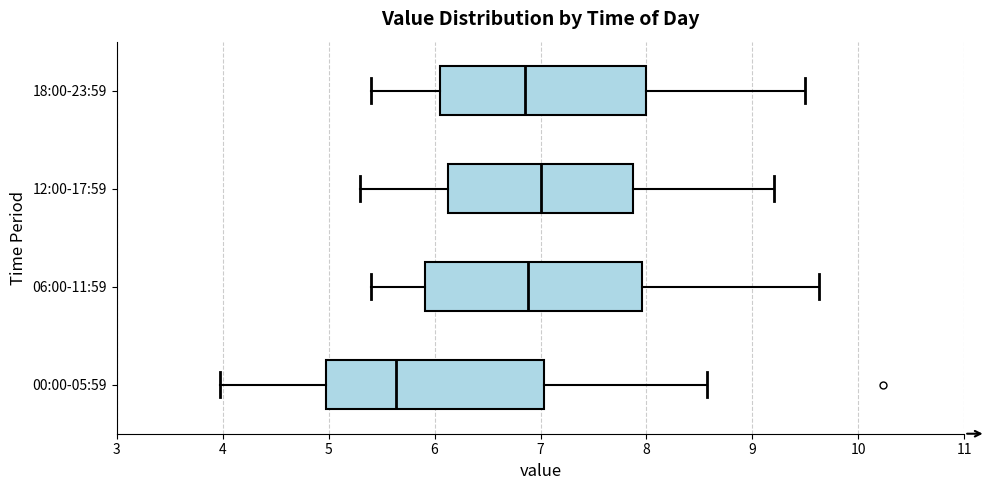

Reading bottom to top, transcribe this box plot: for each box, give where its median line is, the range the box spans, and where its two whiskers end, as read against the x-axis. The values are not printed on the chart, so give them approximately, as read against the axis.

00:00-05:59: median 5.6, box 5.0 to 7.0, whiskers 4.0 to 8.6
06:00-11:59: median 6.9, box 5.9 to 8.0, whiskers 5.4 to 9.6
12:00-17:59: median 7.0, box 6.1 to 7.9, whiskers 5.3 to 9.2
18:00-23:59: median 6.9, box 6.1 to 8.0, whiskers 5.4 to 9.5